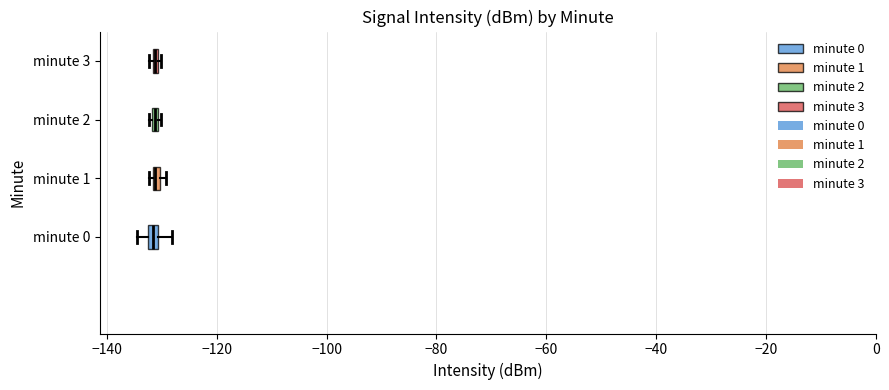

Where is the left edge of the box for minute 1 on the x-axis? The values are not printed on the chart, so give them approximately, as read against the axis.

-132